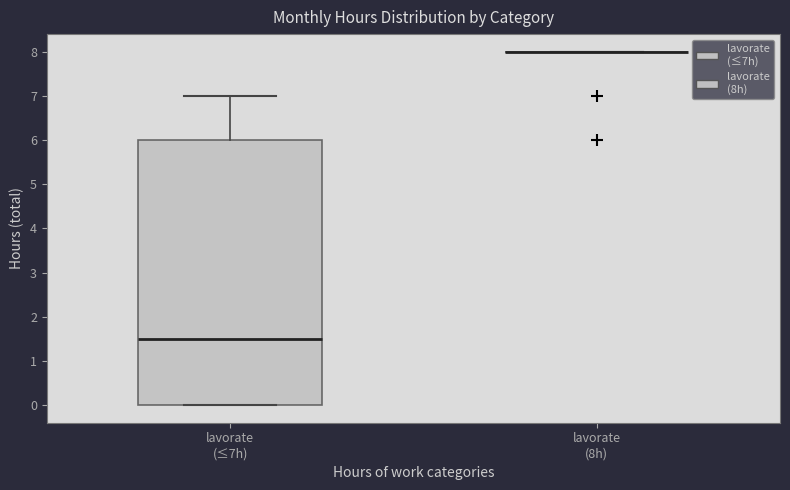

Where is the lower edge of the box for lavorate (≤7h) on the y-axis? The values are not printed on the chart, so give them approximately, as read against the axis.

0.0